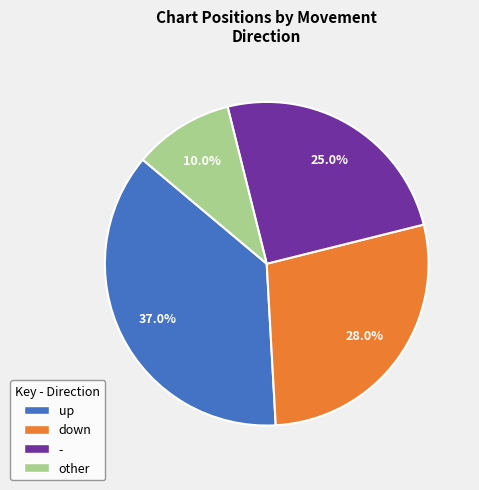

What is the ratio of the value at down to the value at other?

2.8